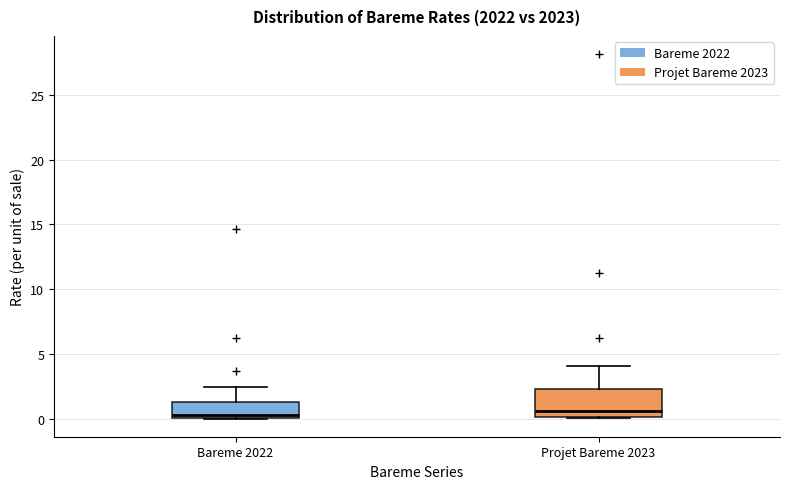

Reading left to right, transcribe this box plot: for each box, give where its median line is, the range the box spans, and where its two whiskers end, as read against the y-axis. The values are not printed on the chart, so give them approximately, as read against the axis.

Bareme 2022: median 0.5, box 0.0 to 1.5, whiskers 0.0 to 2.5
Projet Bareme 2023: median 0.5, box 0.0 to 2.5, whiskers 0.0 to 4.0